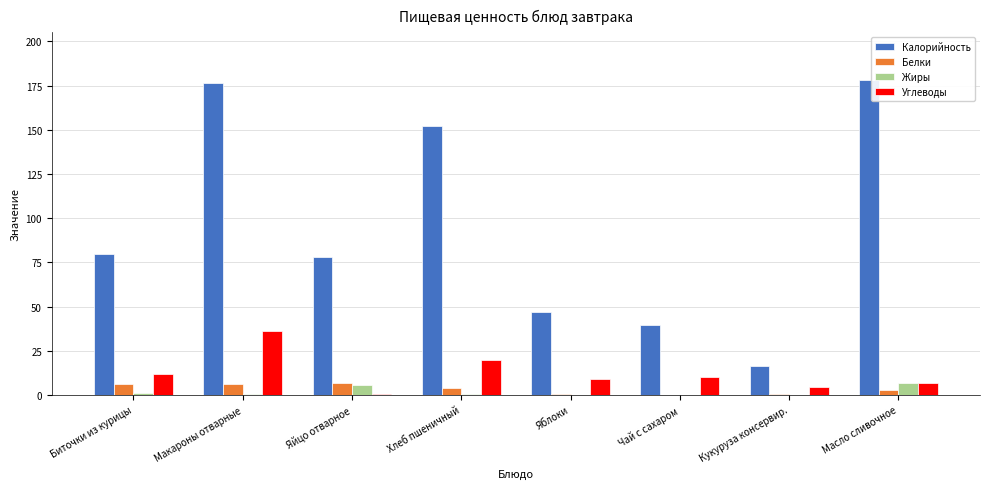

Where does the Белки series first go above 3?

Биточки из курицы